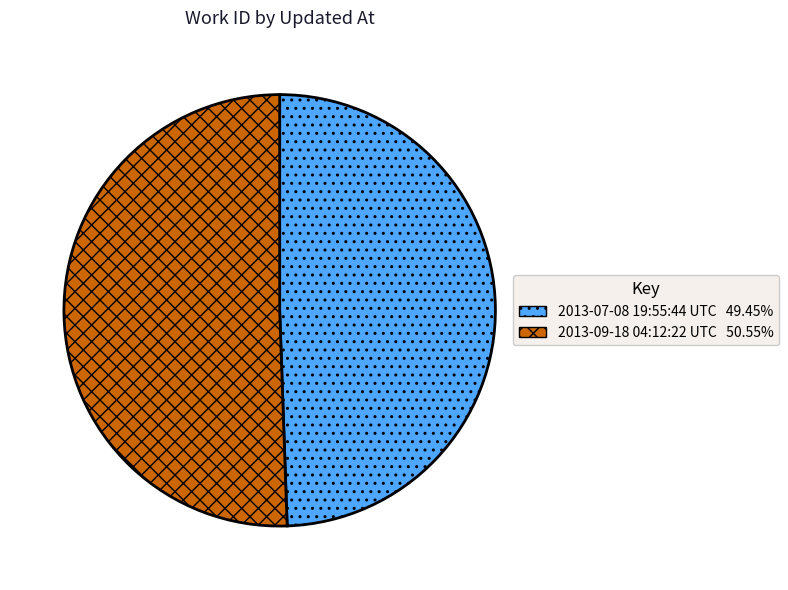

Which category has the biggest portion of the pie?

2013-09-18 04:12:22 UTC